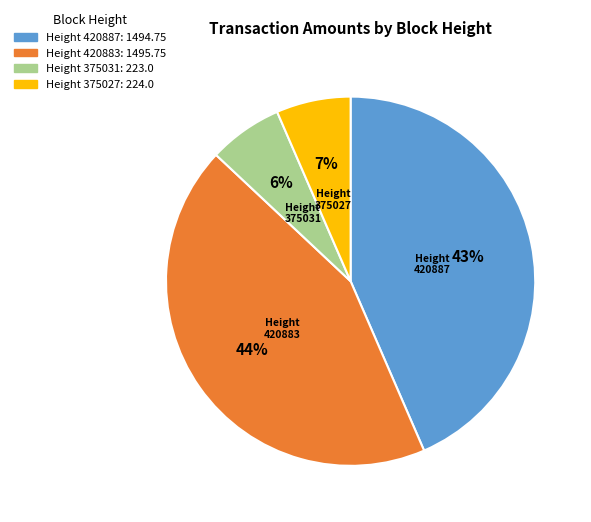

Is there a majority slice in this chart?

No